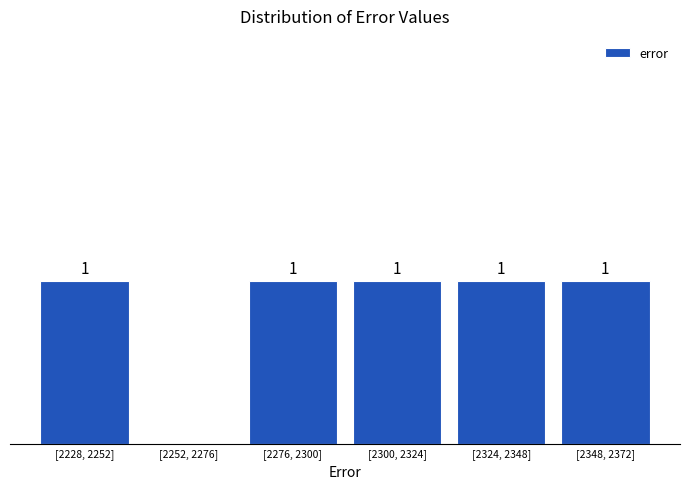

At which label is the value closest to 0?

[2252, 2276]